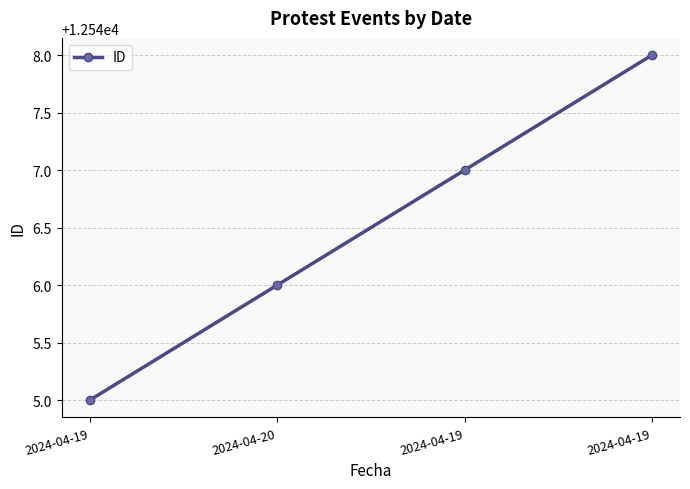

Reading left to right, extract all data points from this chart.

2024-04-19=12545	2024-04-20=12546	2024-04-19=12547	2024-04-19=12548